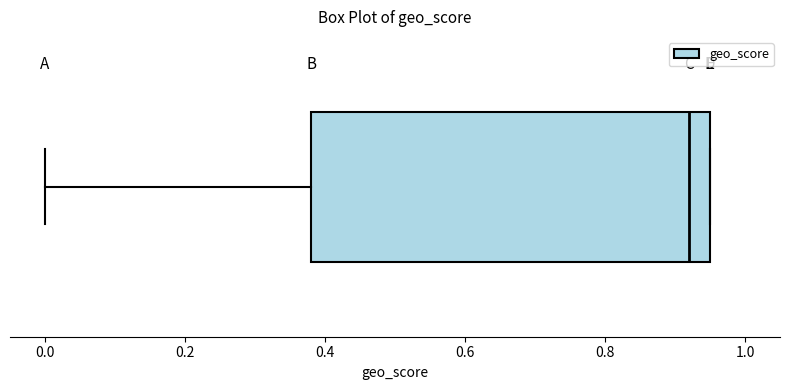

Where is the left edge of the box on the x-axis? The values are not printed on the chart, so give them approximately, as read against the axis.

0.38